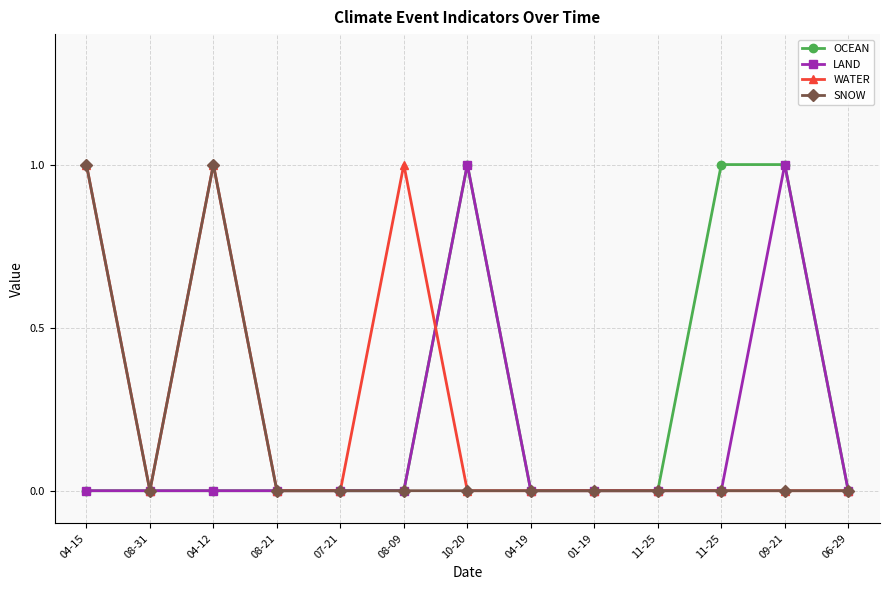

Which category has the lowest value across all series?

04-15